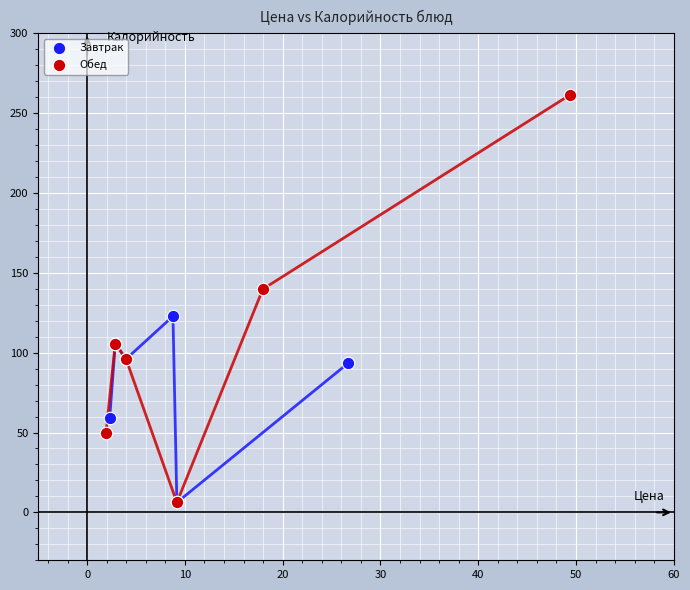

Which series has the widest spread of Y values?

Обед